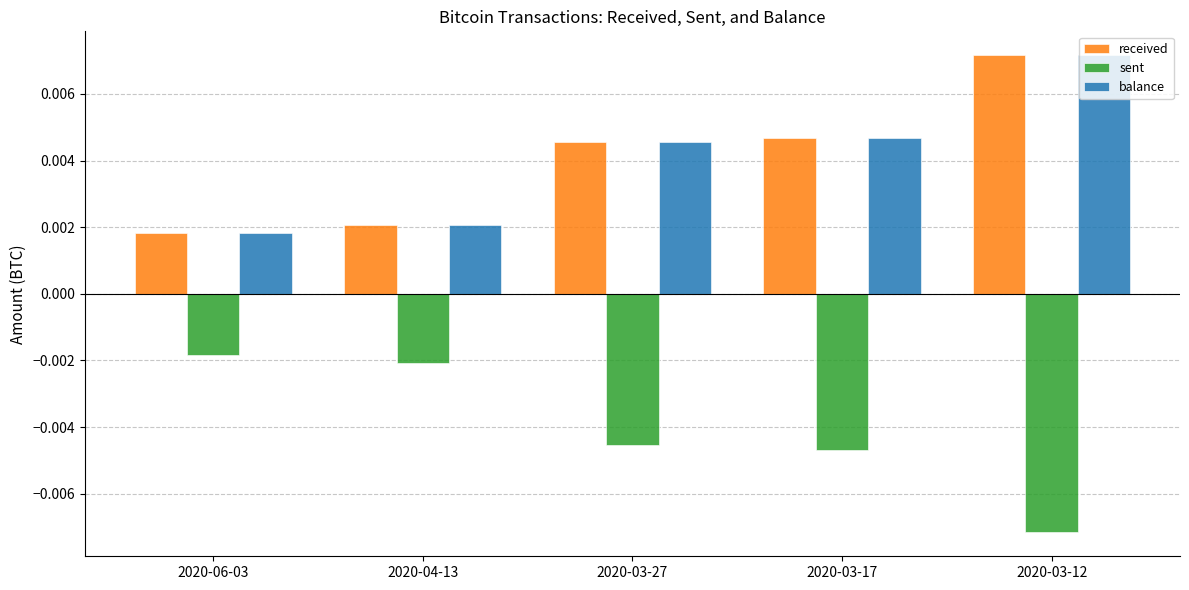

What are all the series names shown in the legend?

received, sent, balance